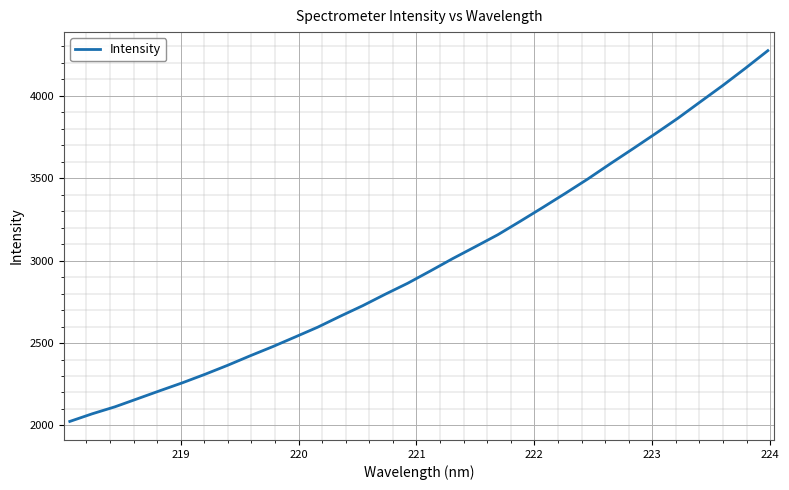

What is the smallest value displayed?

2024.5